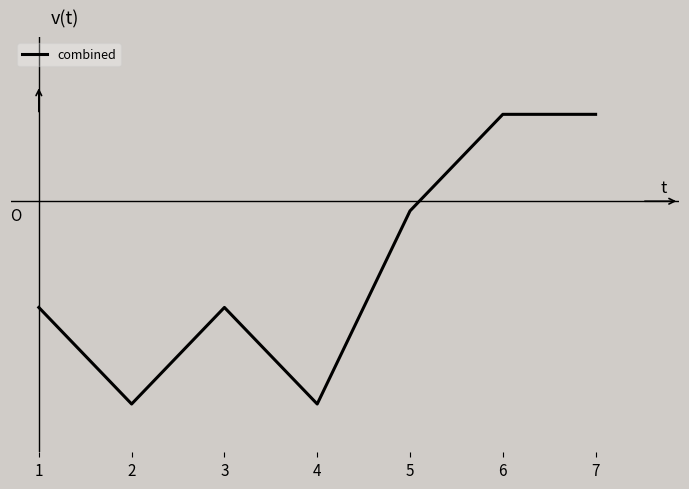

The value at 4 is -3.1. True or false?

False